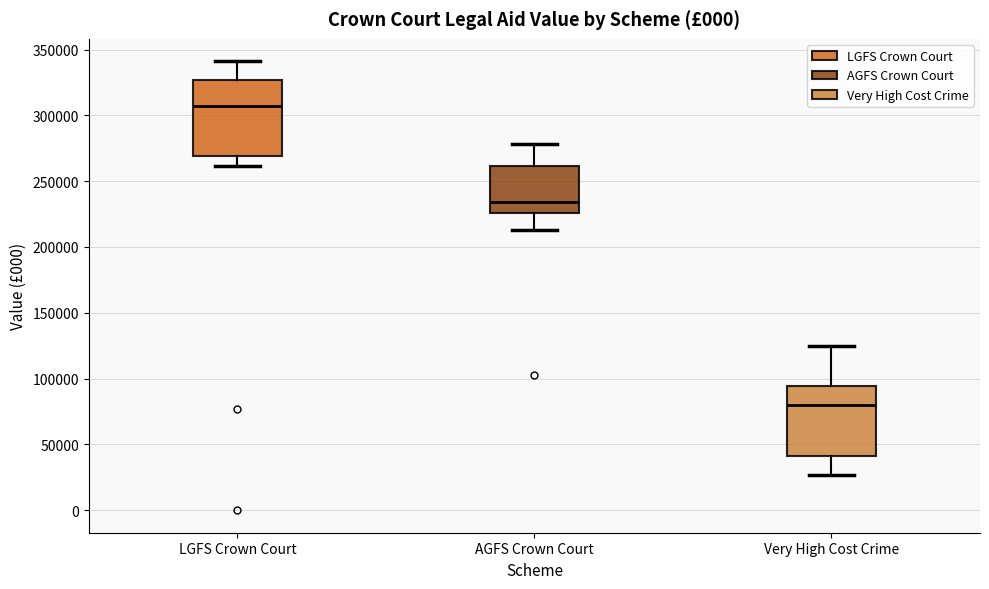

Reading left to right, transcribe this box plot: for each box, give where its median line is, the range the box spans, and where its two whiskers end, as read against the y-axis. The values are not printed on the chart, so give them approximately, as read against the axis.

LGFS Crown Court: median 305000, box 270000 to 325000, whiskers 260000 to 340000
AGFS Crown Court: median 235000, box 225000 to 260000, whiskers 215000 to 280000
Very High Cost Crime: median 80000, box 40000 to 95000, whiskers 25000 to 125000